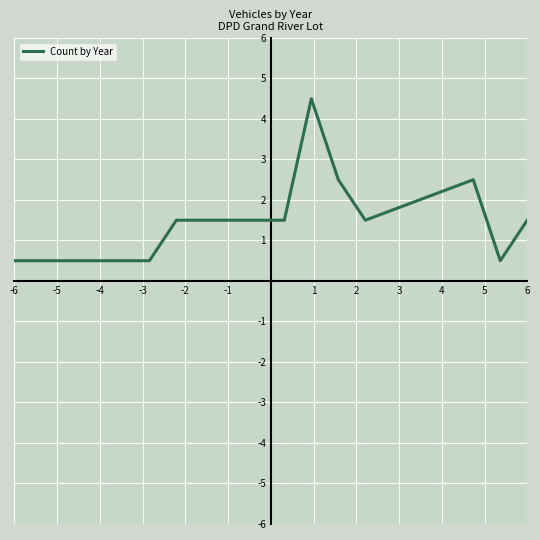

What is the smallest value displayed?

0.5